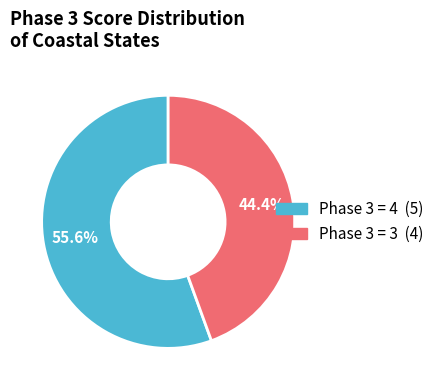

Is there a majority slice in this chart?

Yes